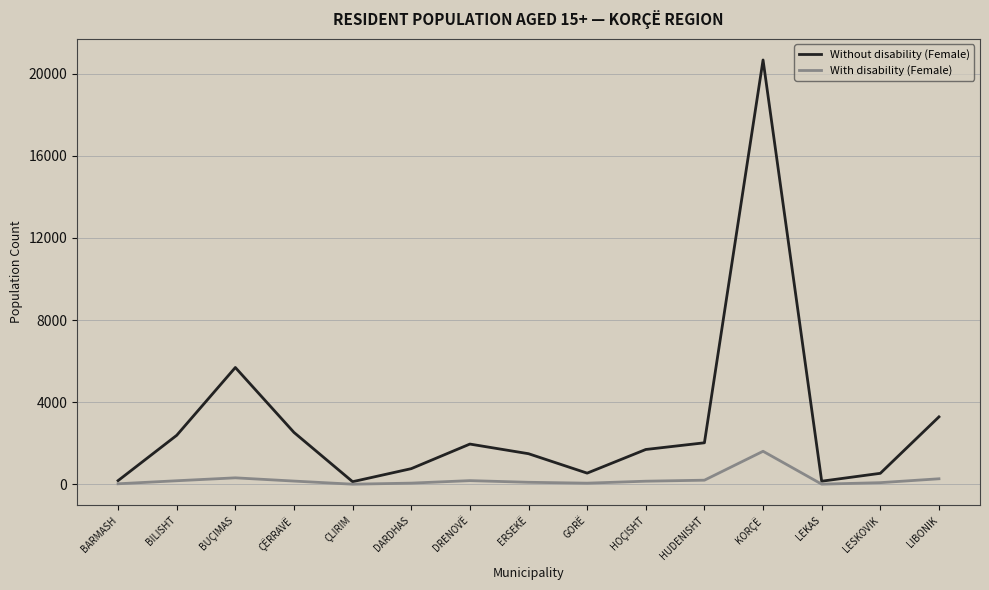

Which category has the highest value in the With disability (Female) series?

KORÇË